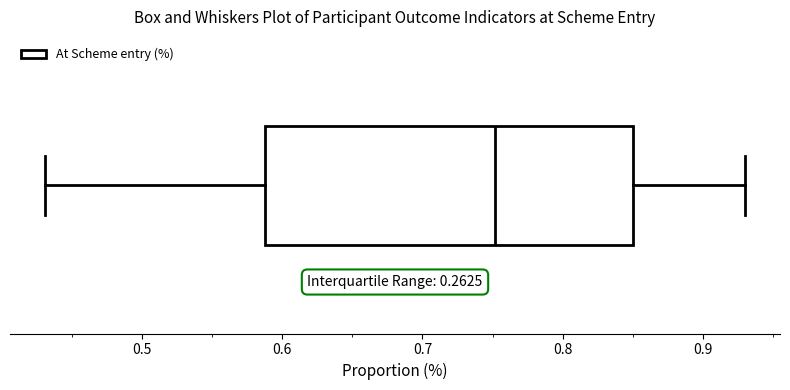

Where does the right whisker of the box end on the x-axis? The values are not printed on the chart, so give them approximately, as read against the axis.

0.93